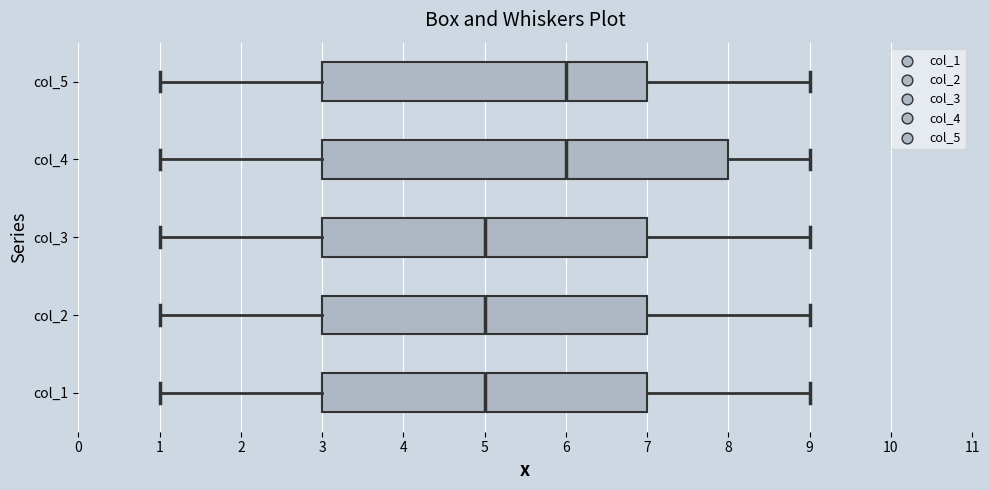

Reading bottom to top, read every box against the x-axis: the position of its median line, the range the box covers, and the ends of its whiskers. The values are not printed on the chart, so give them approximately, as read against the axis.

col_1: median 5, box 3 to 7, whiskers 1 to 9
col_2: median 5, box 3 to 7, whiskers 1 to 9
col_3: median 5, box 3 to 7, whiskers 1 to 9
col_4: median 6, box 3 to 8, whiskers 1 to 9
col_5: median 6, box 3 to 7, whiskers 1 to 9